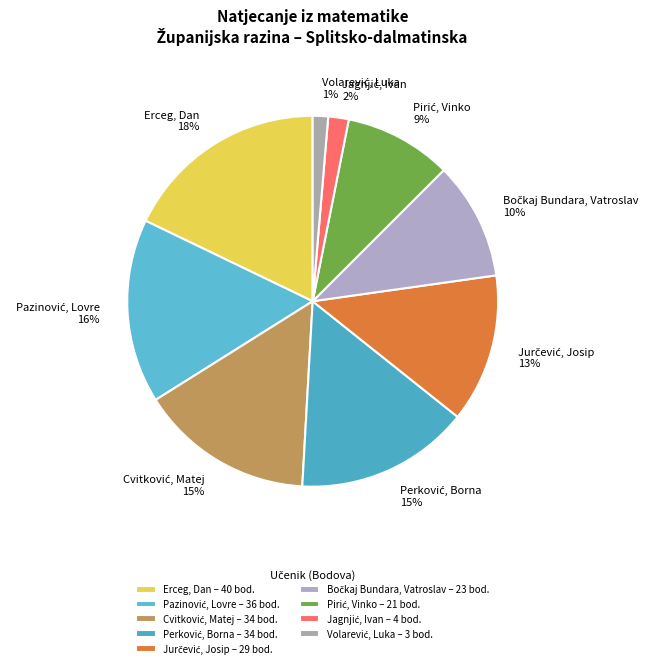

How many slices are in this pie chart?

9